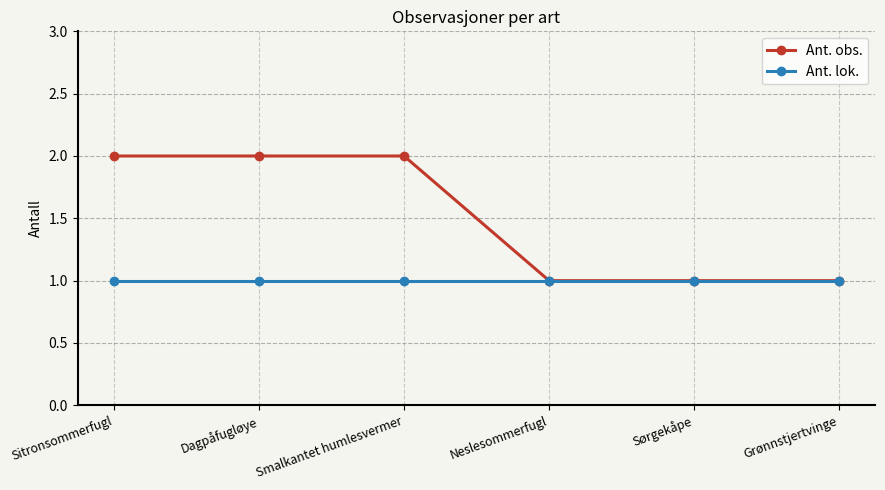

What is the label of the 2nd point from the right?

Sørgekåpe